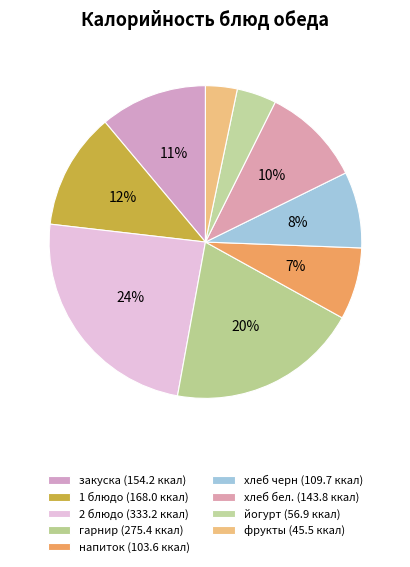

Approximately how many times larger is the value at 2 блюдо compared to хлеб черн?

3.0